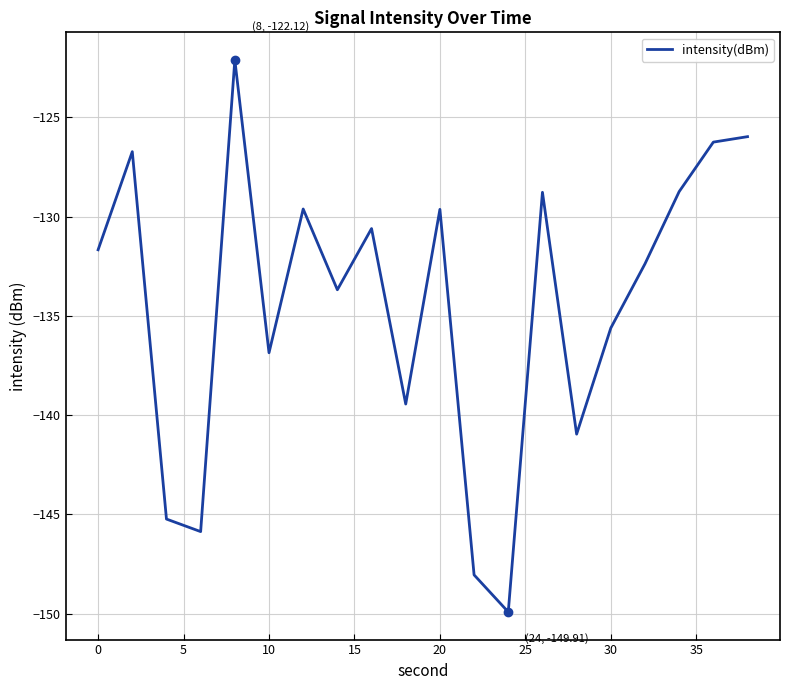

How many lines are shown in the chart?

1